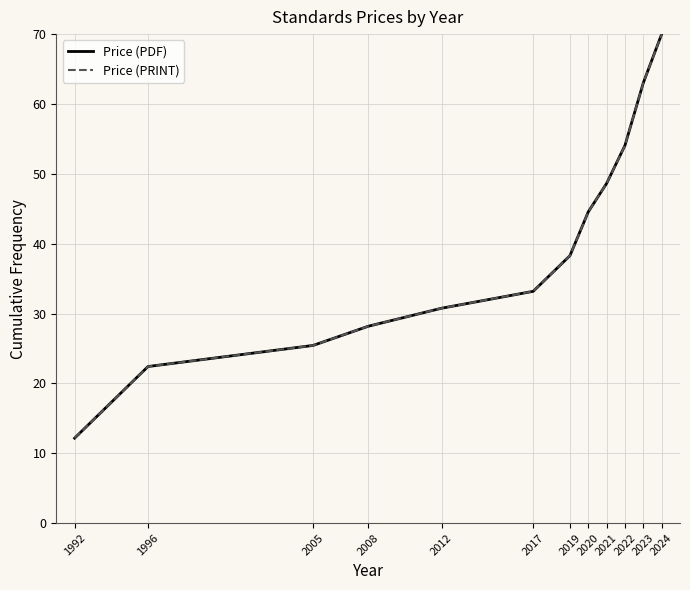

At which label does Price (PRINT) first exceed 38?

2019